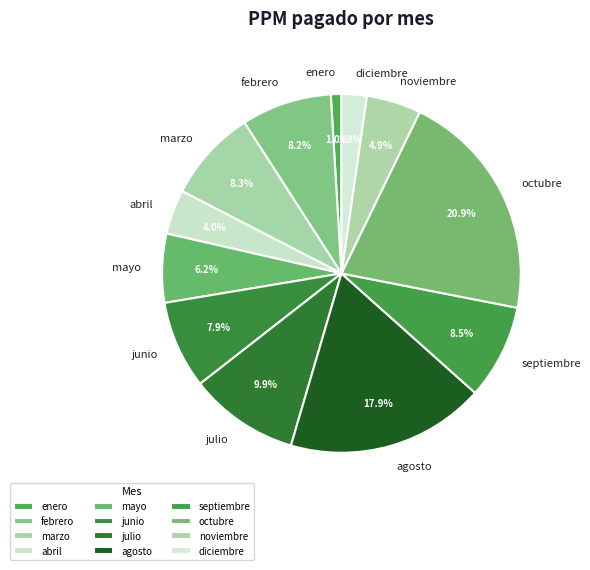

To the nearest percent, what is the combined percentage of julio and junio?

18%